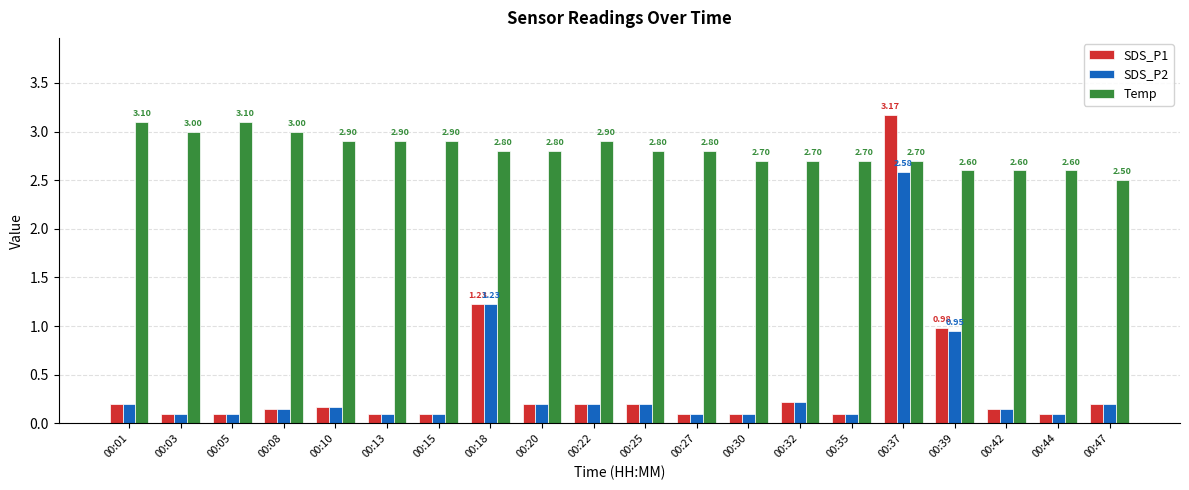

What is the total value across all series at 00:15?

3.1